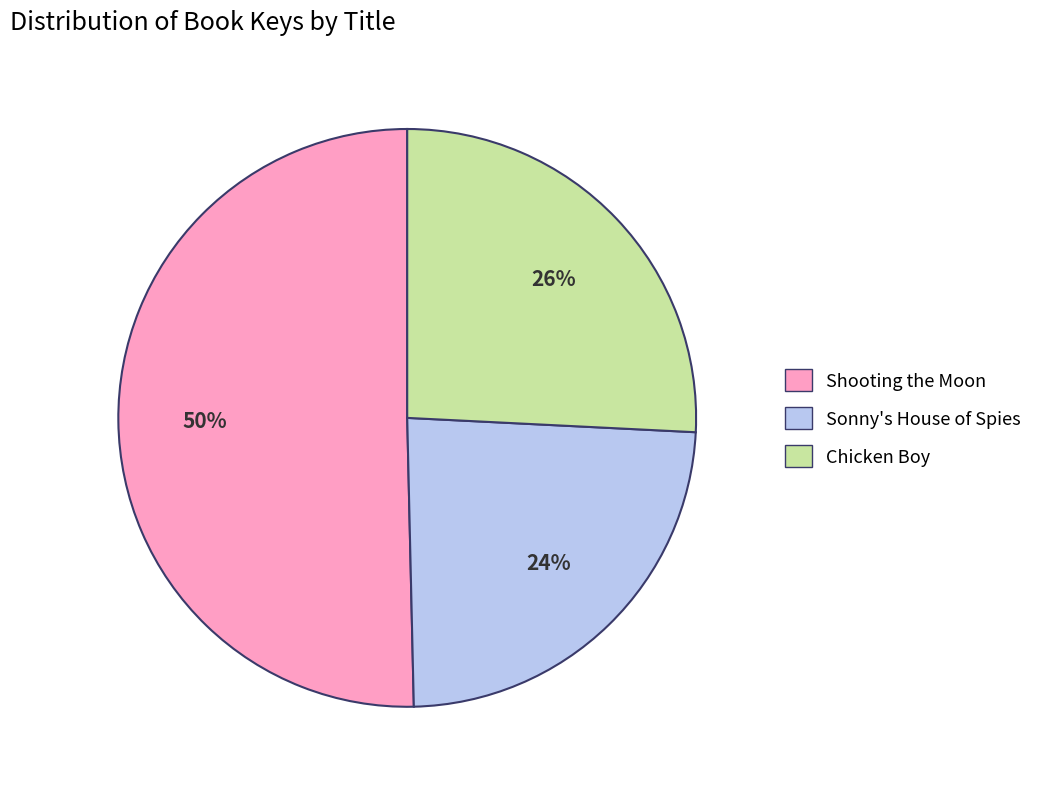

What percentage is the Chicken Boy slice, to the nearest percent?

26%